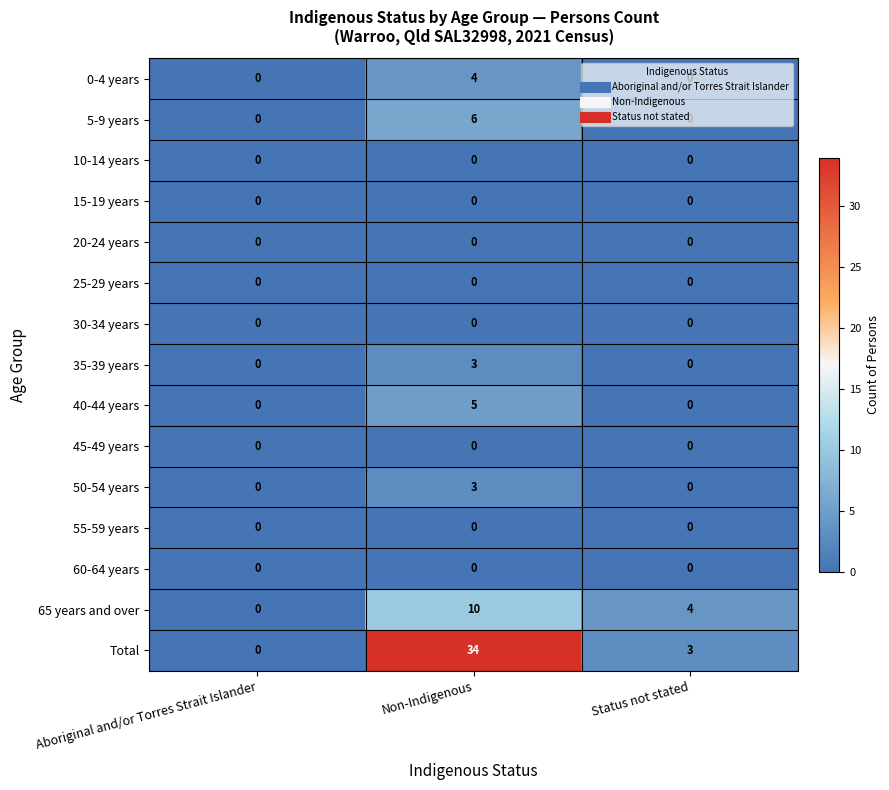

Which series has the widest spread of values?

Total